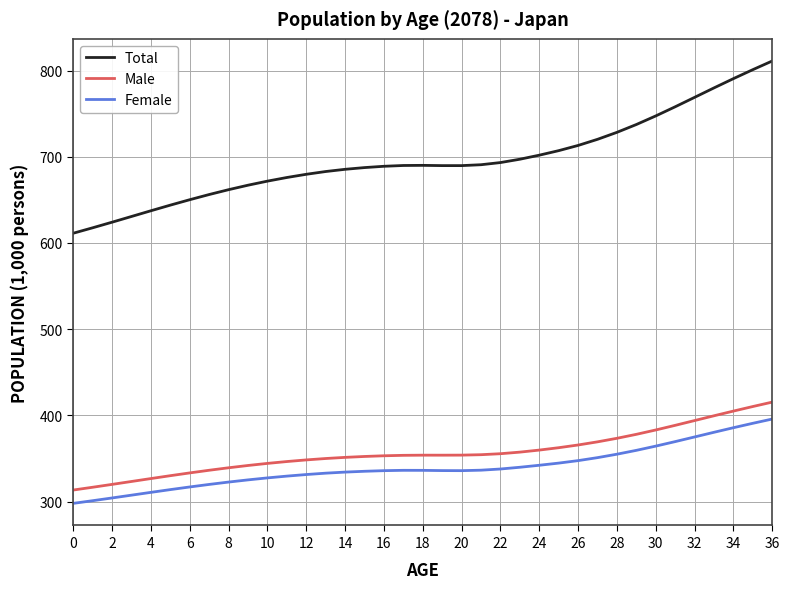

What is the difference between the maximum and minimum values in the Male series?

102.0